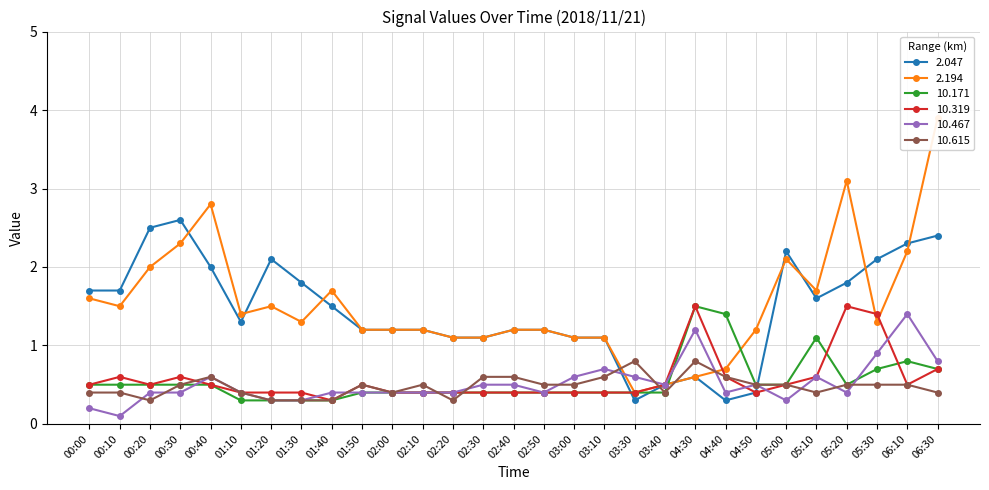

What position from the left is 00:20?

3